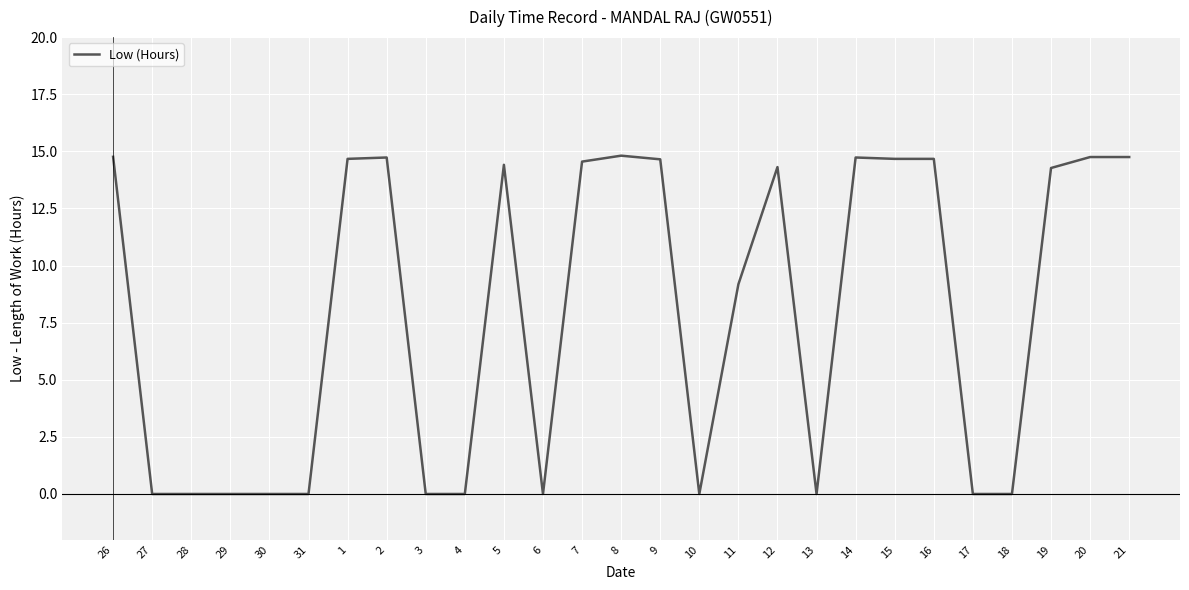

At which label does the data first exceed 14?

26